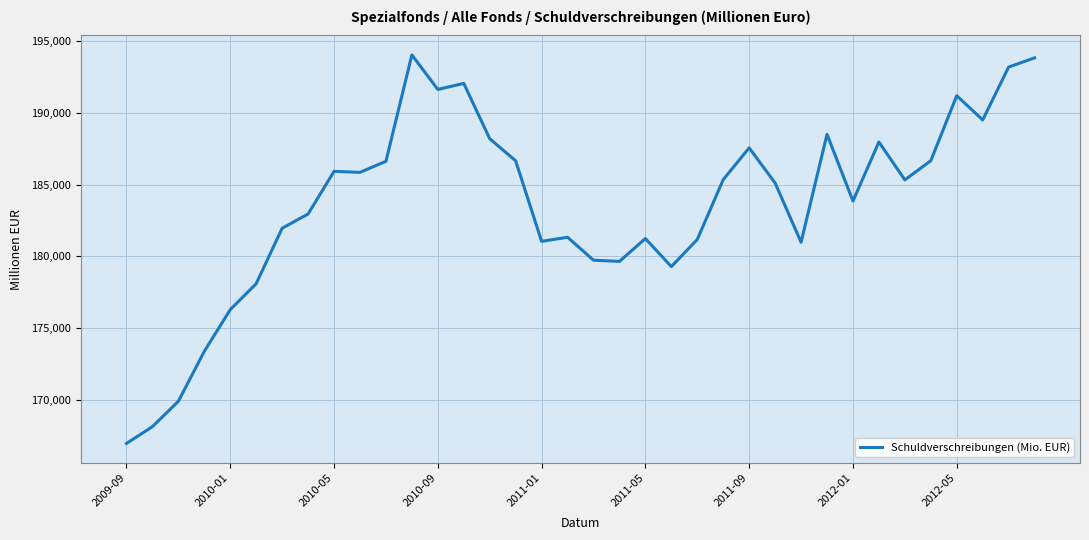

What is the difference between the maximum and minimum values?

27079